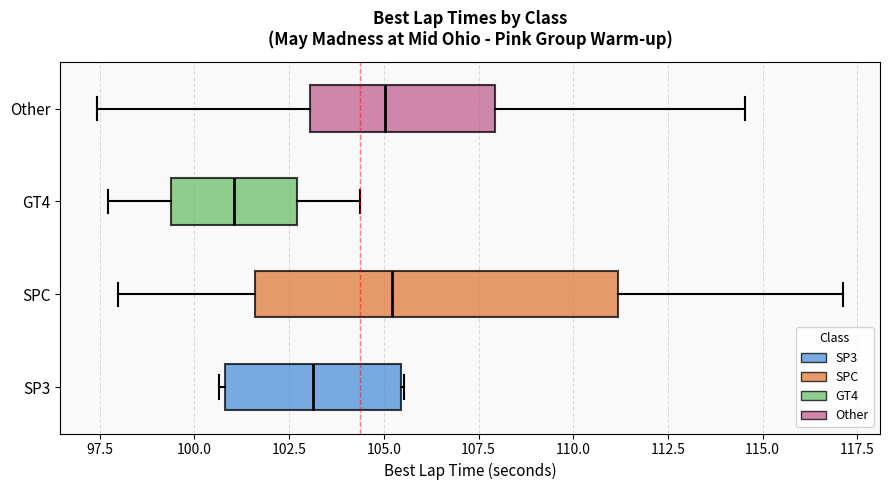

Reading bottom to top, read every box against the x-axis: the position of its median line, the range the box covers, and the ends of its whiskers. The values are not printed on the chart, so give them approximately, as read against the axis.

SP3: median 103.0, box 101.0 to 105.5, whiskers 100.5 to 105.5
SPC: median 105.0, box 101.5 to 111.0, whiskers 98.0 to 117.0
GT4: median 101.0, box 99.5 to 102.5, whiskers 97.5 to 104.5
Other: median 105.0, box 103.0 to 108.0, whiskers 97.5 to 114.5